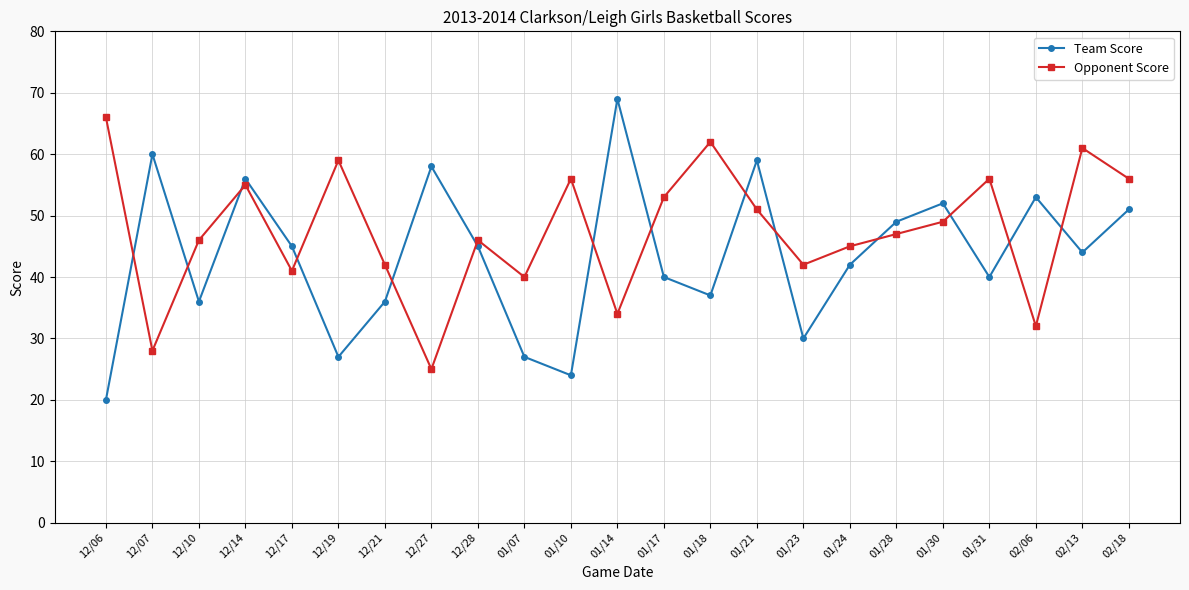

After their last crossing, which series has the higher values: Opponent Score or Team Score?

Opponent Score